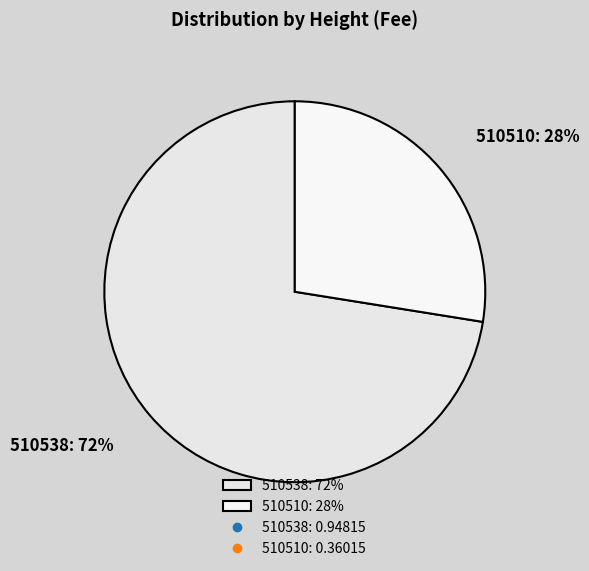

To the nearest percent, what portion does 510510 represent?

28%